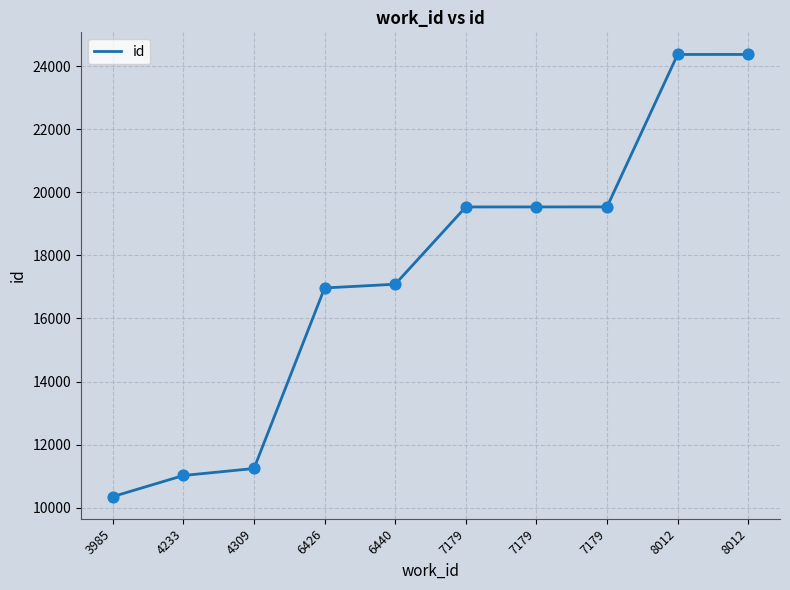

How many lines are shown in the chart?

1